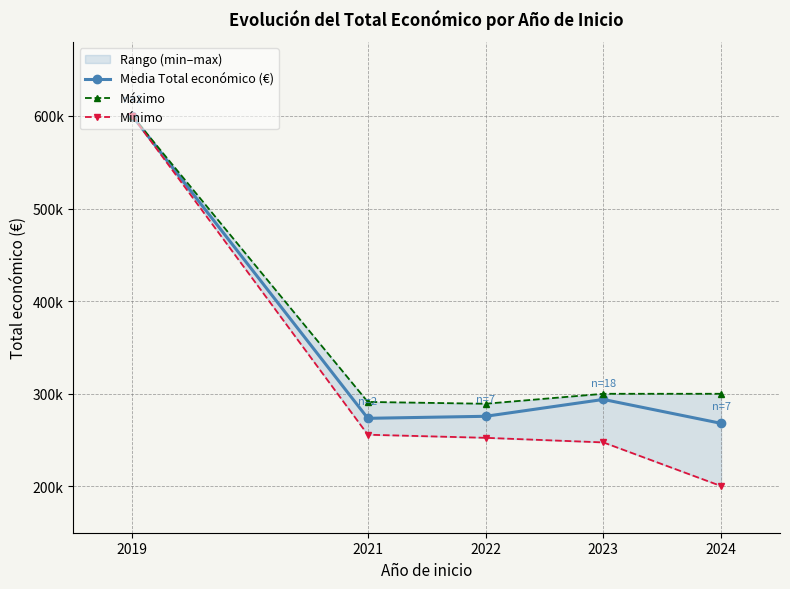

What is the maximum value shown in the chart?

599962.0